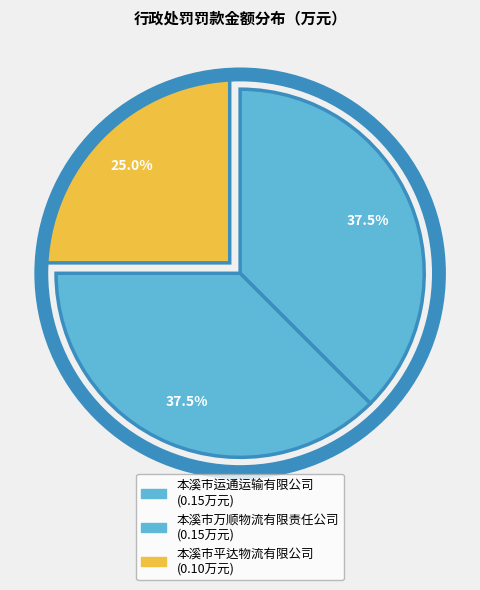

Which slice is the largest?

本溪市运通运输有限公司